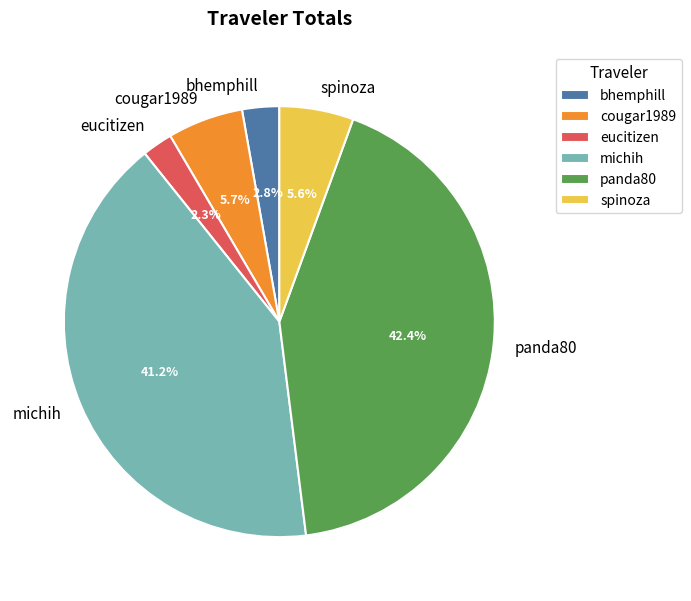

Between panda80 and spinoza, which is larger?

panda80